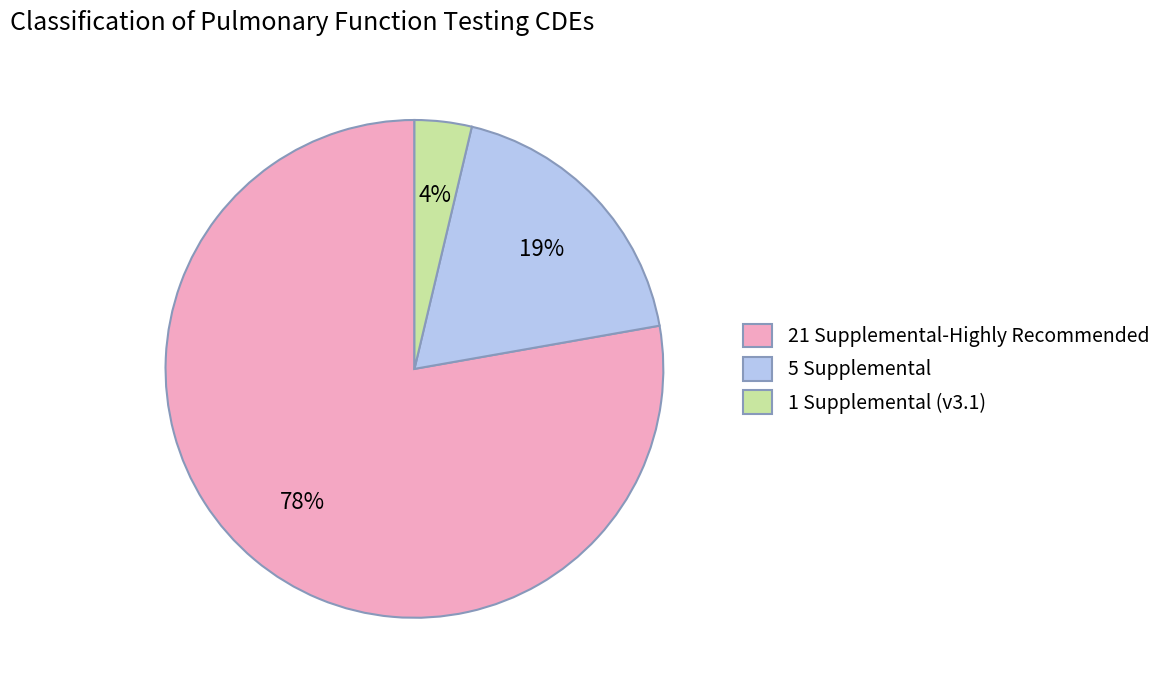

Count the number of slices in the pie.

3